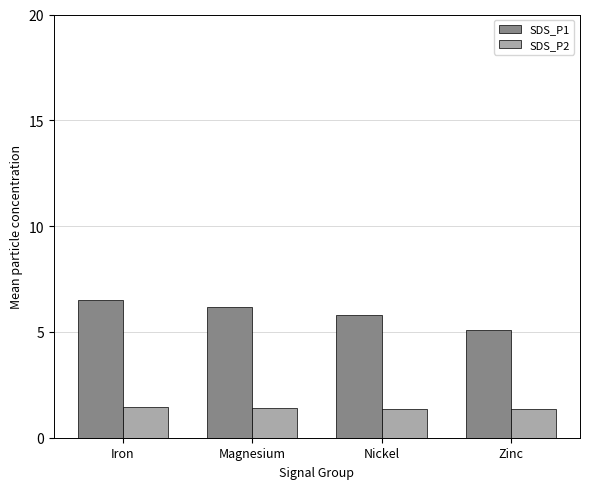

Rank the series by their maximum value, from highest to lowest.

SDS_P1, SDS_P2